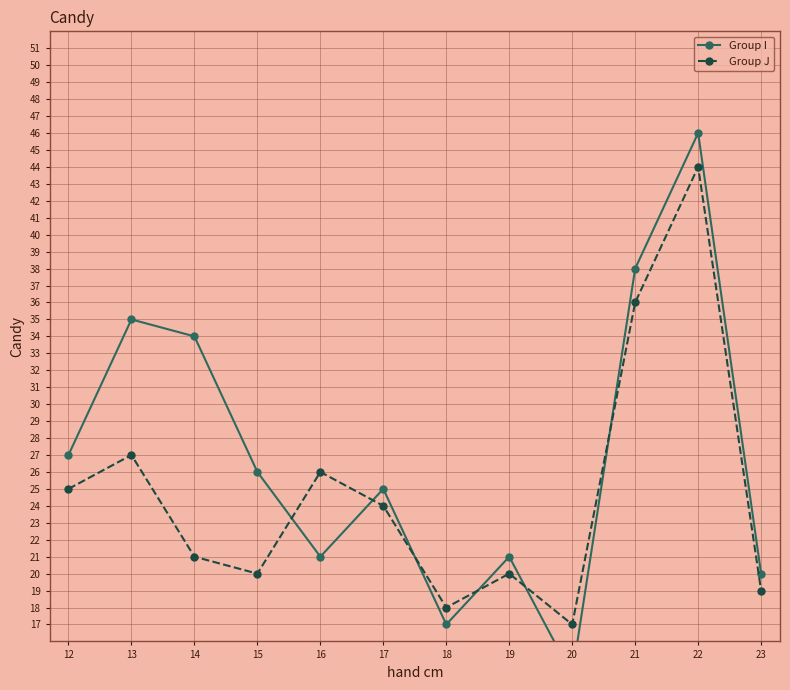

Is the value of Group J at 19 greater than the value of Group I at 22?

No